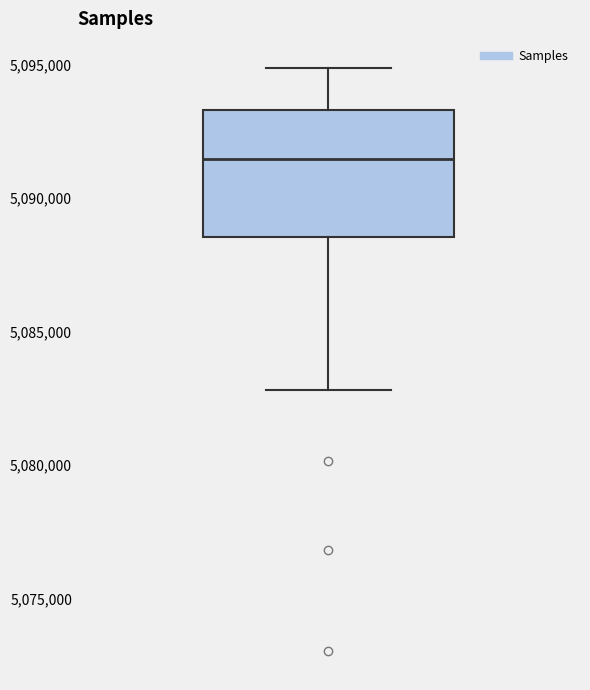

Transcribe this box plot: give where the median line is, the range the box spans, and where the two whiskers end, as read against the y-axis. The values are not printed on the chart, so give them approximately, as read against the axis.

median 5091500, box 5088500 to 5093500, whiskers 5083000 to 5095000